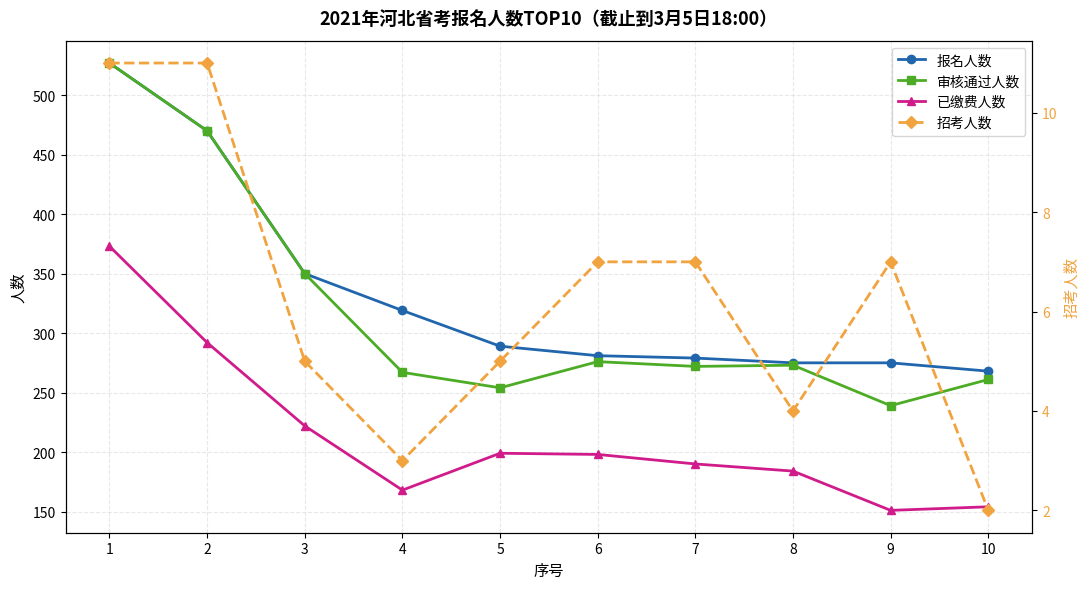

What is the sum of all 招考人数 values?

62